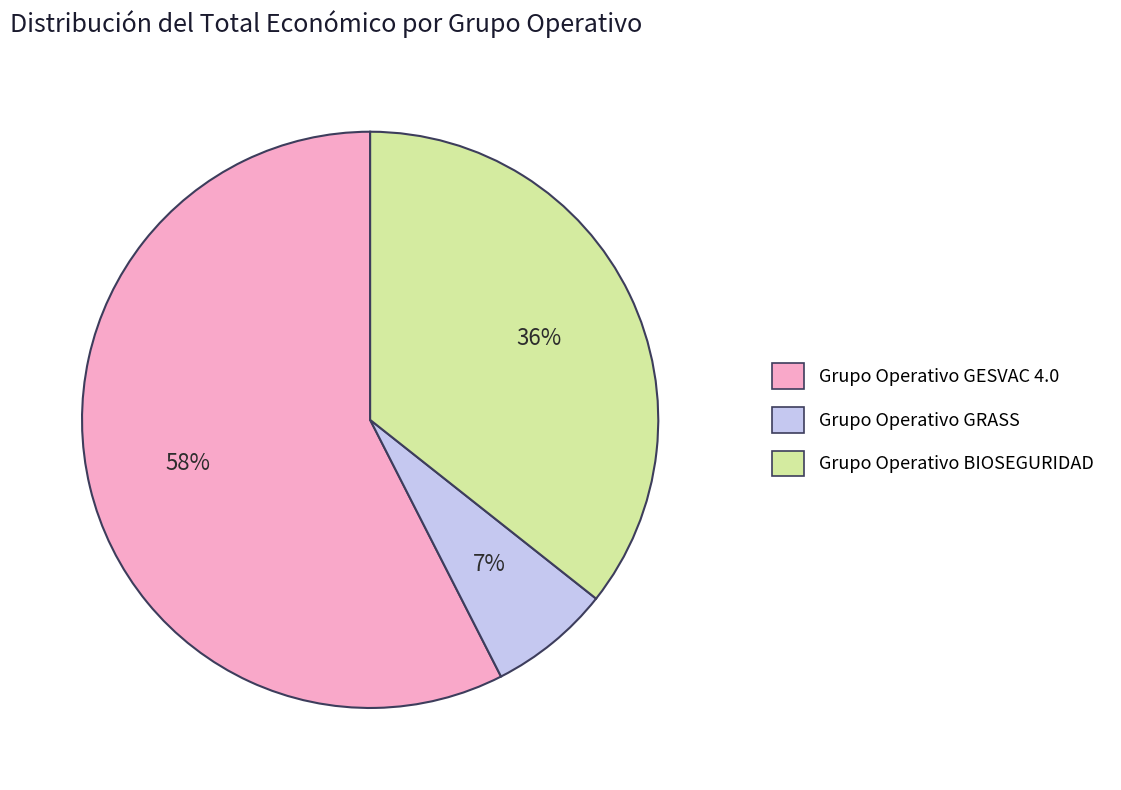

Count the number of slices in the pie.

3